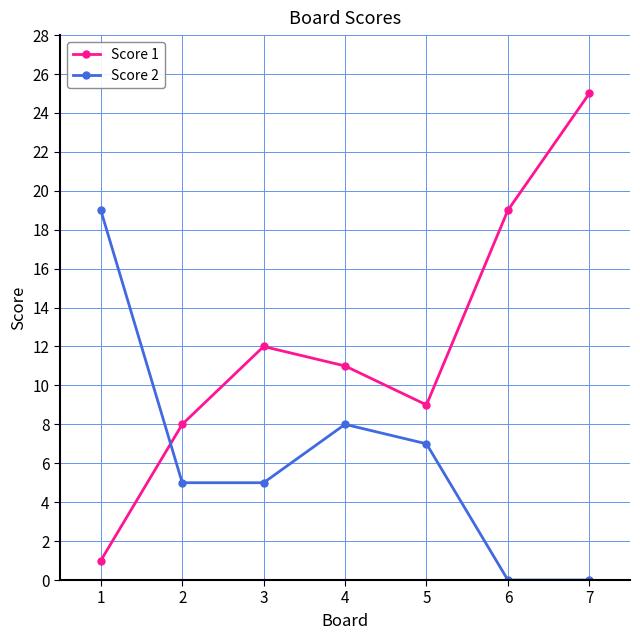

Where is the first local maximum for Score 2?

4